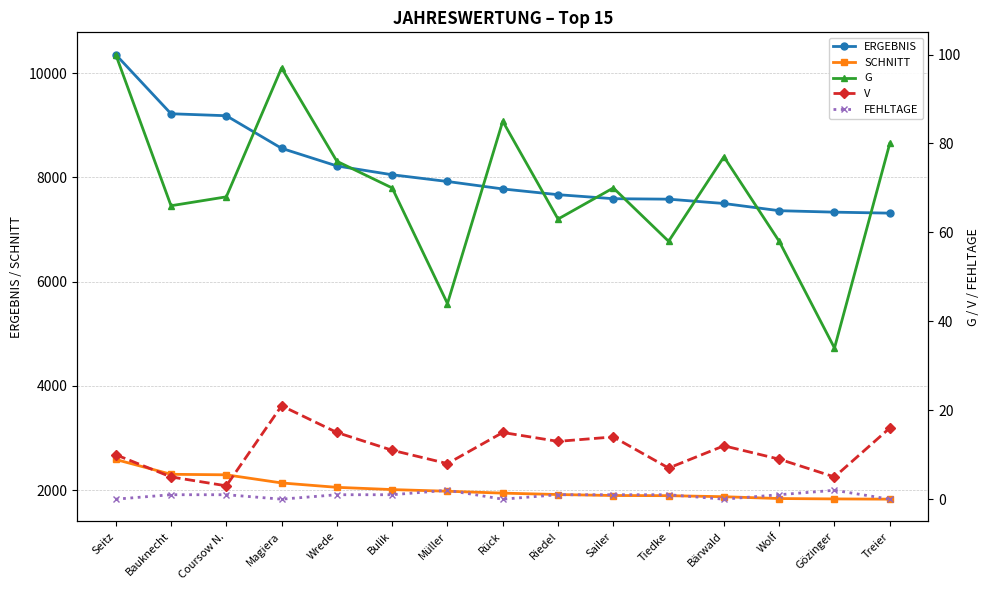

What value does the SCHNITT series have at Bärwald?

1875